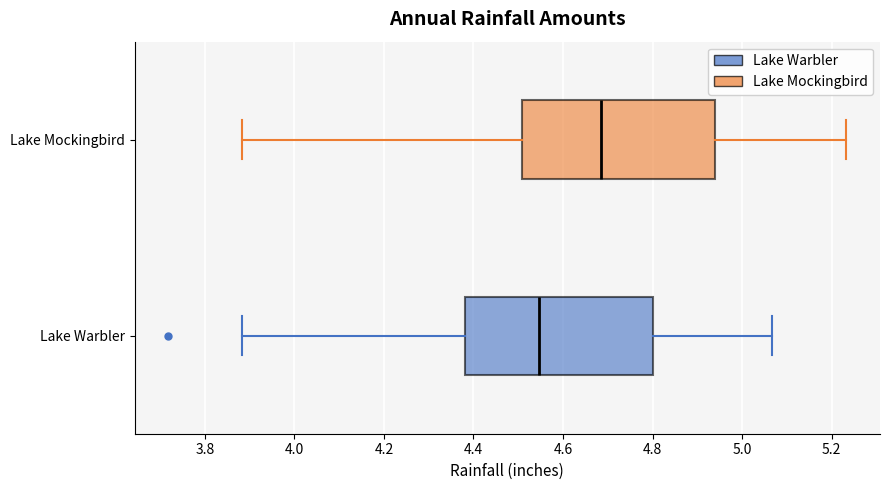

Reading bottom to top, read every box against the x-axis: the position of its median line, the range the box covers, and the ends of its whiskers. The values are not printed on the chart, so give them approximately, as read against the axis.

Lake Warbler: median 4.54, box 4.38 to 4.80, whiskers 3.88 to 5.06
Lake Mockingbird: median 4.68, box 4.50 to 4.94, whiskers 3.88 to 5.24